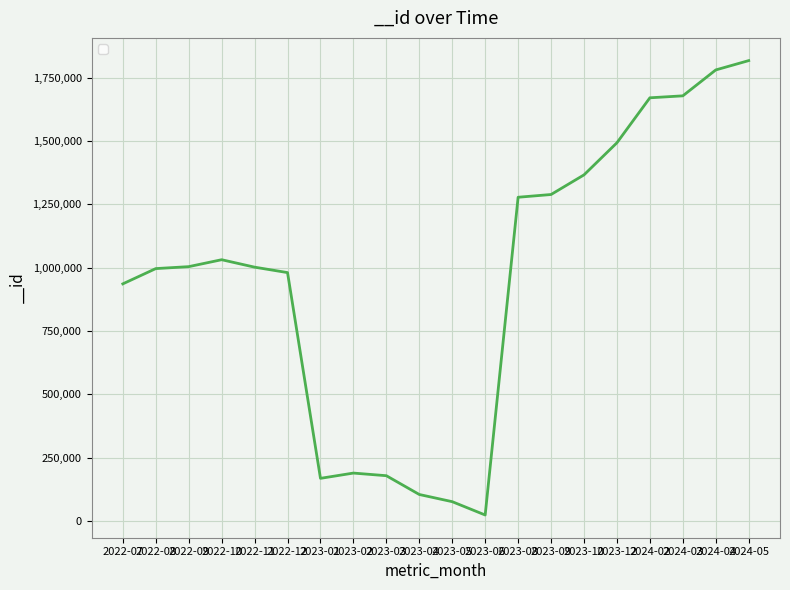

What is the difference between the maximum and minimum values?

1794084